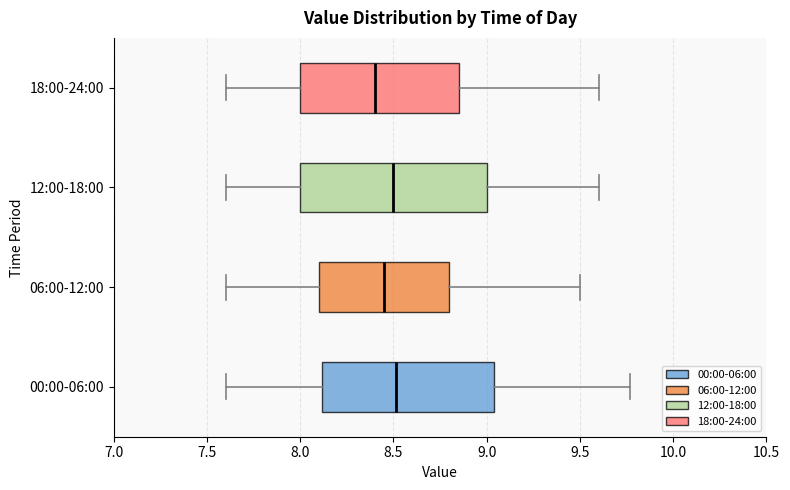

Reading bottom to top, read every box against the x-axis: the position of its median line, the range the box covers, and the ends of its whiskers. The values are not printed on the chart, so give them approximately, as read against the axis.

00:00-06:00: median 8.50, box 8.10 to 9.05, whiskers 7.60 to 9.75
06:00-12:00: median 8.45, box 8.10 to 8.80, whiskers 7.60 to 9.50
12:00-18:00: median 8.50, box 8.00 to 9.00, whiskers 7.60 to 9.60
18:00-24:00: median 8.40, box 8.00 to 8.85, whiskers 7.60 to 9.60